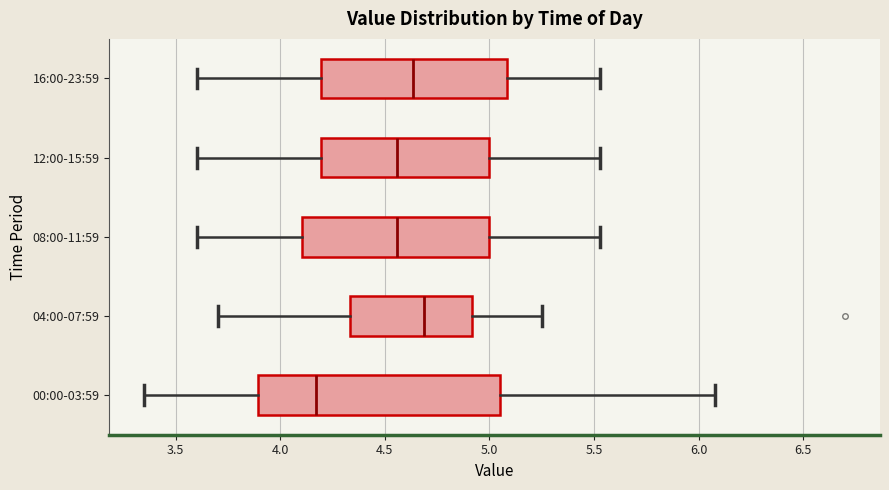

Which box's median line is the furthest to the left?

00:00-03:59